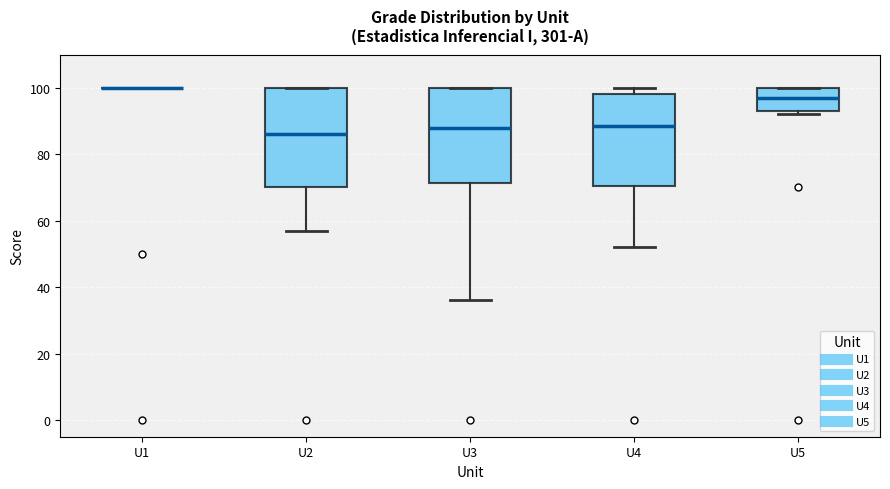

Reading left to right, read every box against the y-axis: the position of its median line, the range the box covers, and the ends of its whiskers. The values are not printed on the chart, so give them approximately, as read against the axis.

U1: box collapsed to a line at 100, whiskers 100 to 100
U2: median 86, box 70 to 100, whiskers 58 to 100
U3: median 88, box 72 to 100, whiskers 36 to 100
U4: median 88, box 70 to 98, whiskers 52 to 100
U5: median 98, box 94 to 100, whiskers 92 to 100